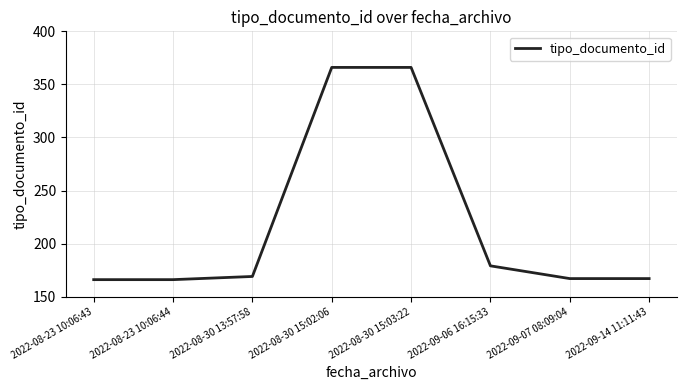

What is the difference between the second highest and minimum values?

200